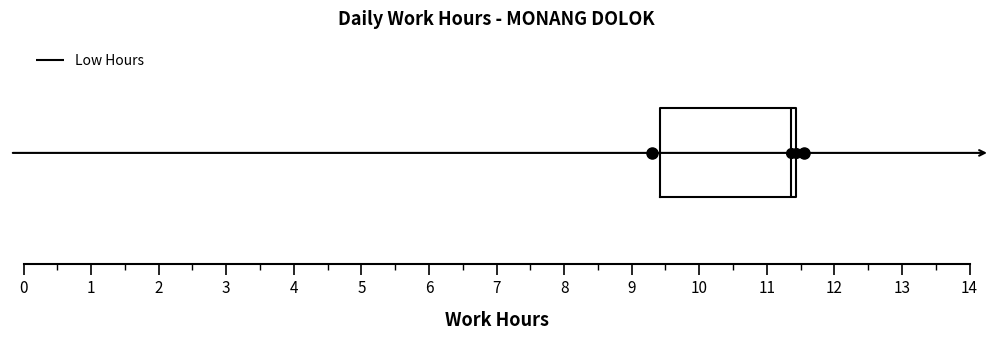

Where does the left whisker of the box end on the x-axis? The values are not printed on the chart, so give them approximately, as read against the axis.

9.3